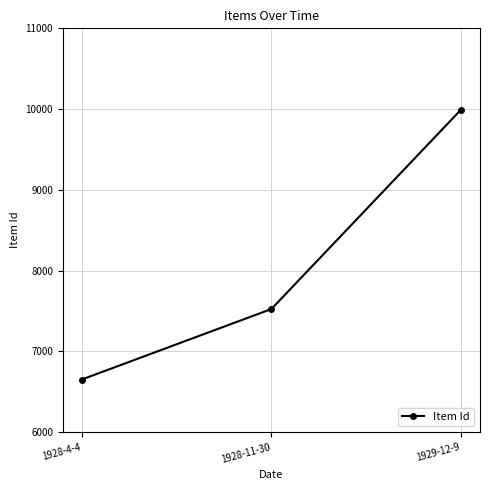

What is the average value?

8055